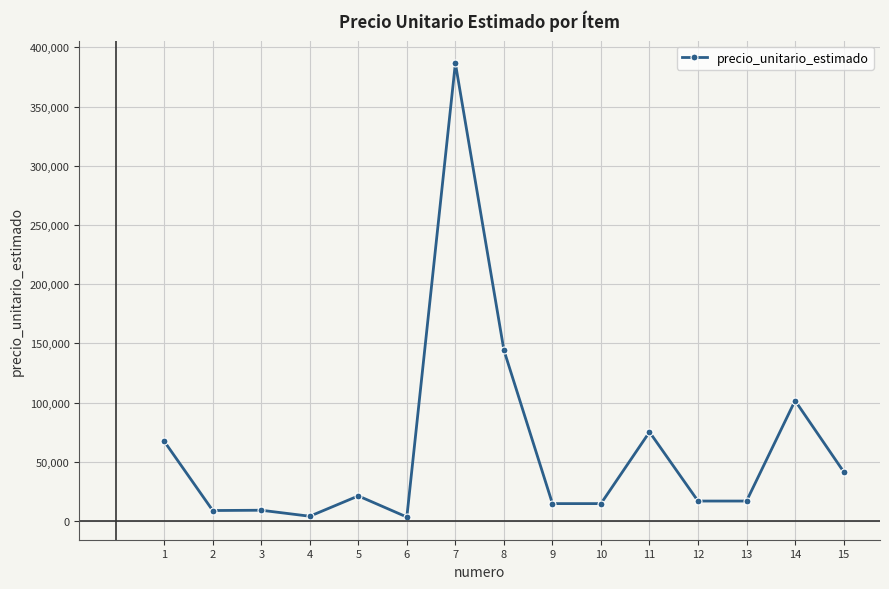

Which label corresponds to the largest value in the chart?

7